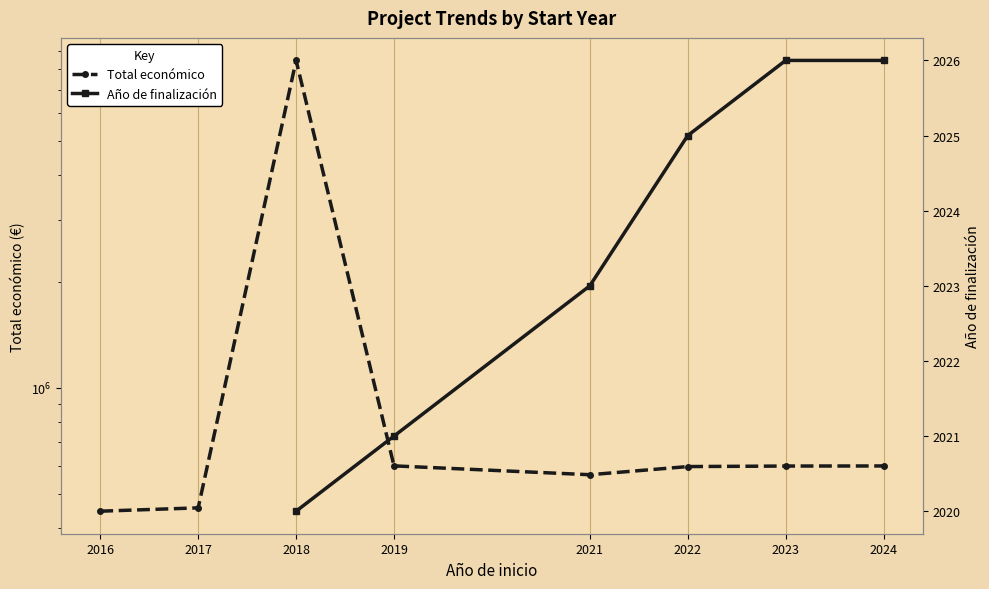

Reading left to right, extract all data points from this chart.

2016=445905	2017=455713	2018=8484999	2019=599605	2021=565872	2022=596871	2023=598909	2024=599262